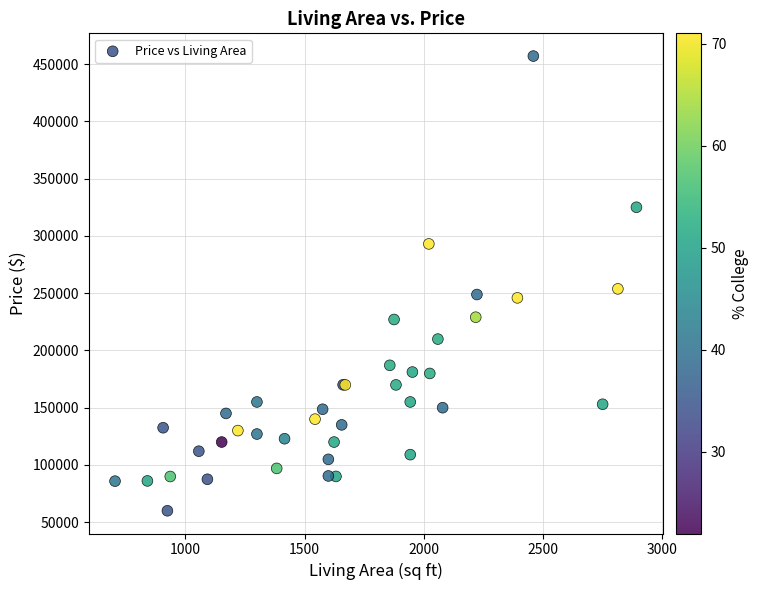

What Y value in the scatter plot is closest to 258500?

253750